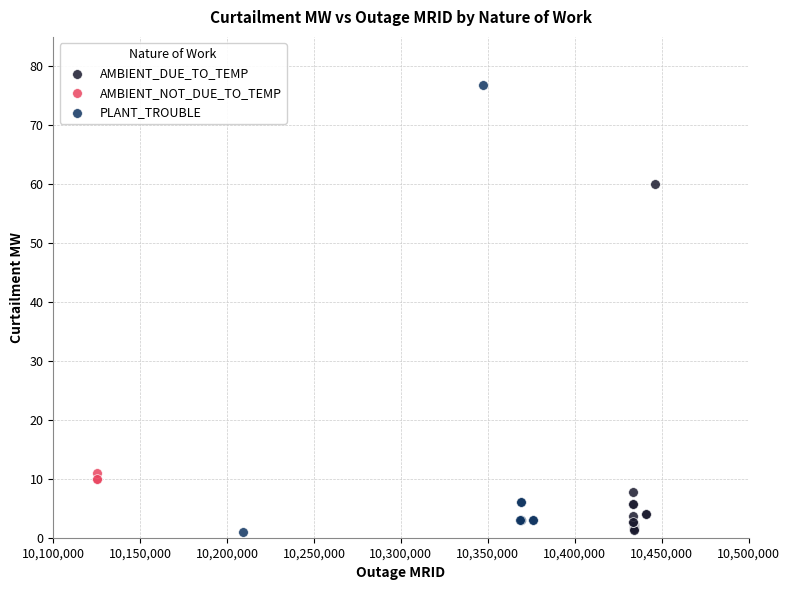

Which series contains the highest Y value?

PLANT_TROUBLE